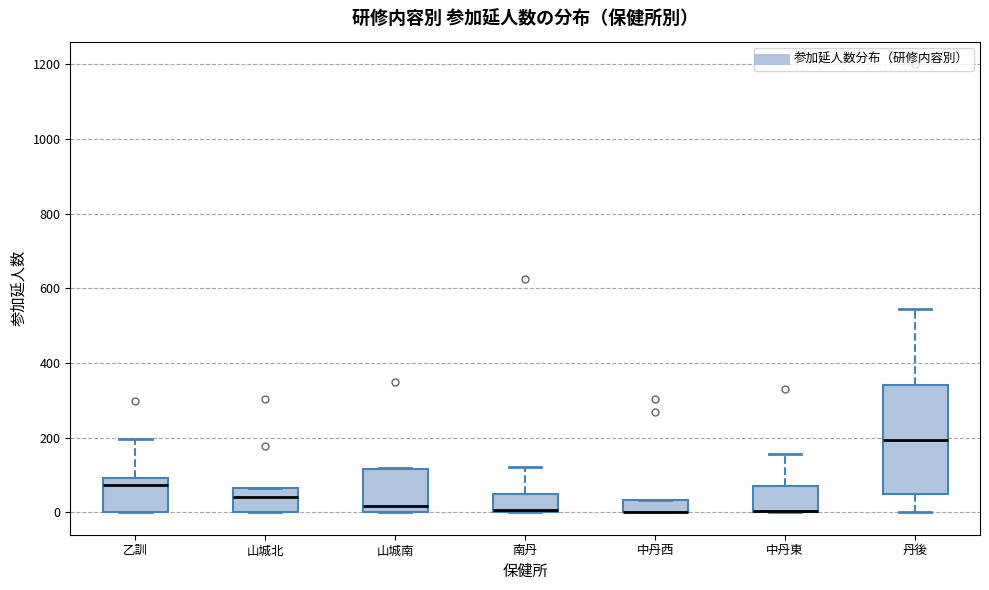

Reading left to right, read every box against the y-axis: the position of its median line, the range the box covers, and the ends of its whiskers. The values are not printed on the chart, so give them approximately, as read against the axis.

乙訓: median 80, box 0 to 100, whiskers 0 to 200
山城北: median 40, box 0 to 60, whiskers 0 to 60
山城南: median 20, box 0 to 120, whiskers 0 to 120
南丹: median 0, box 0 to 60, whiskers 0 to 120
中丹西: median 0 (drawn on the box's lower edge), box 0 to 40, whiskers 0 to 40
中丹東: median 0 (drawn on the box's lower edge), box 0 to 80, whiskers 0 to 160
丹後: median 200, box 40 to 340, whiskers 0 to 540